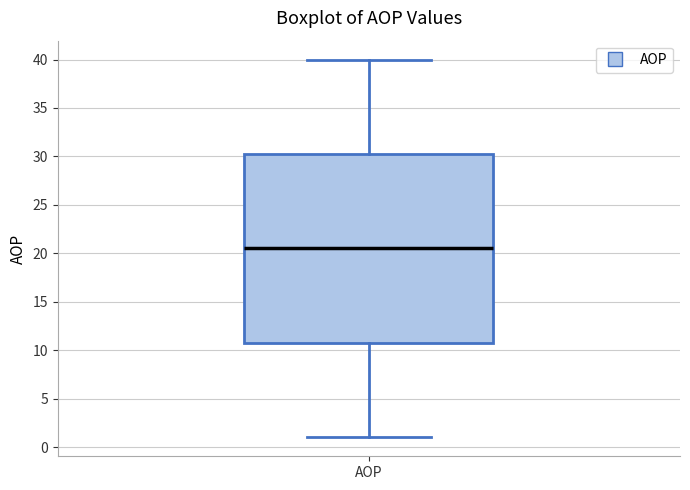

Transcribe this box plot: give where the median line is, the range the box spans, and where the two whiskers end, as read against the y-axis. The values are not printed on the chart, so give them approximately, as read against the axis.

median 20.5, box 11.0 to 30.5, whiskers 1.0 to 40.0